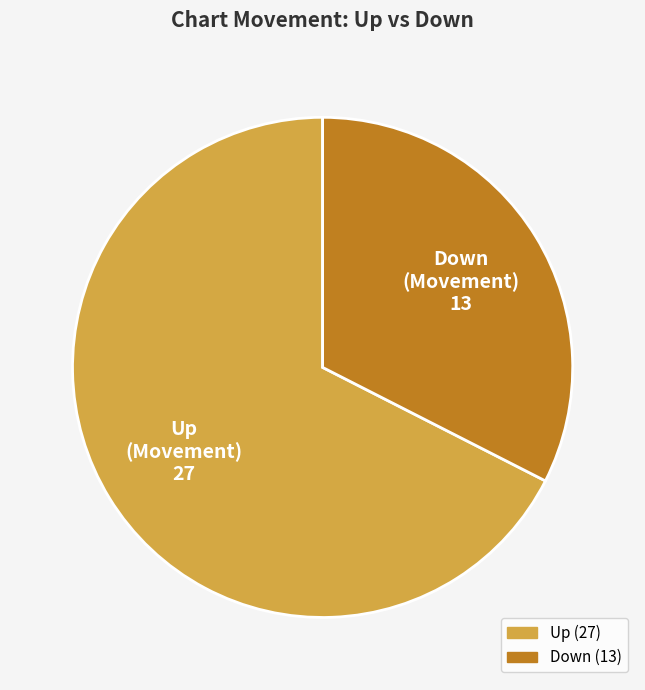

Rank the categories by value from highest to lowest.

Up, Down